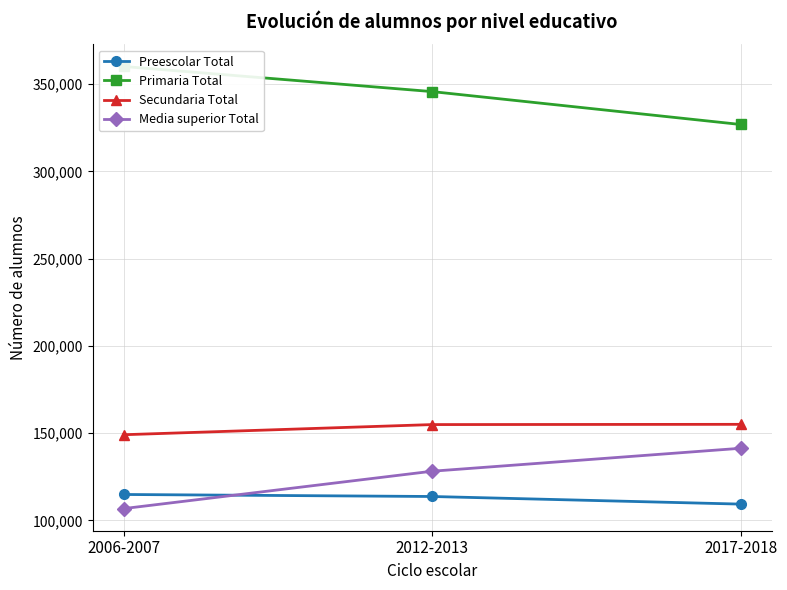

What is the smallest value displayed?

106721